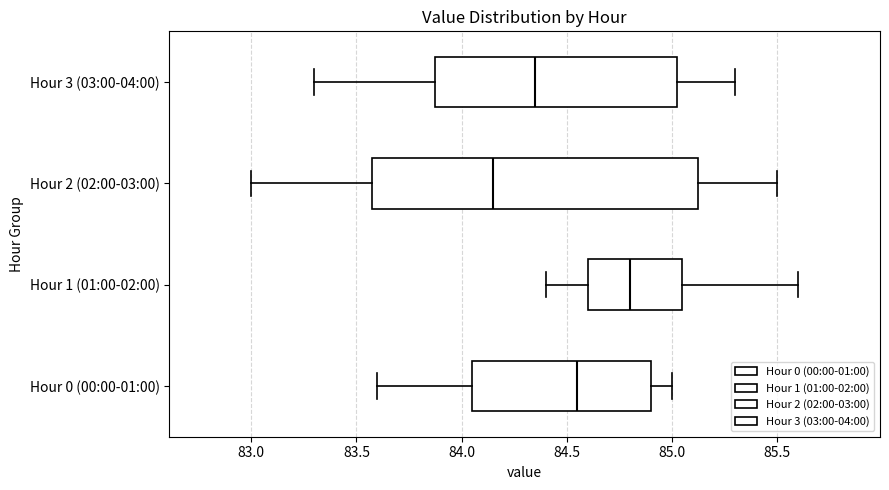

Reading bottom to top, transcribe this box plot: for each box, give where its median line is, the range the box spans, and where its two whiskers end, as read against the x-axis. The values are not printed on the chart, so give them approximately, as read against the axis.

Hour 0 (00:00-01:00): median 84.55, box 84.05 to 84.90, whiskers 83.60 to 85.00
Hour 1 (01:00-02:00): median 84.80, box 84.60 to 85.05, whiskers 84.40 to 85.60
Hour 2 (02:00-03:00): median 84.15, box 83.60 to 85.15, whiskers 83.00 to 85.50
Hour 3 (03:00-04:00): median 84.35, box 83.90 to 85.05, whiskers 83.30 to 85.30